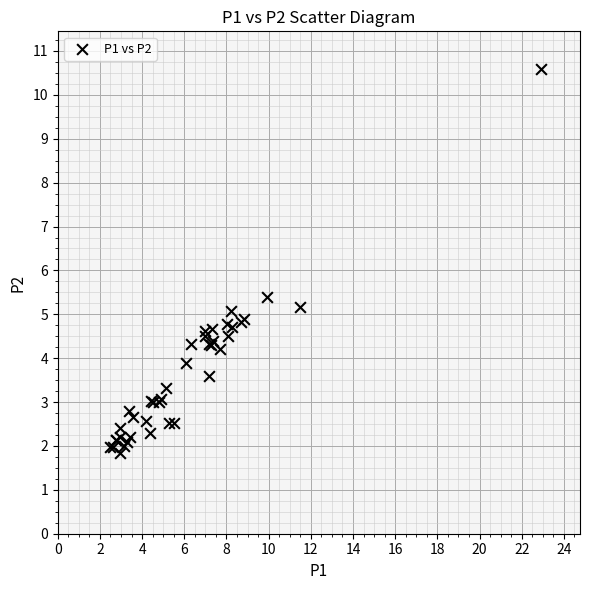

What Y value in the scatter plot is closest to 6?

5.4